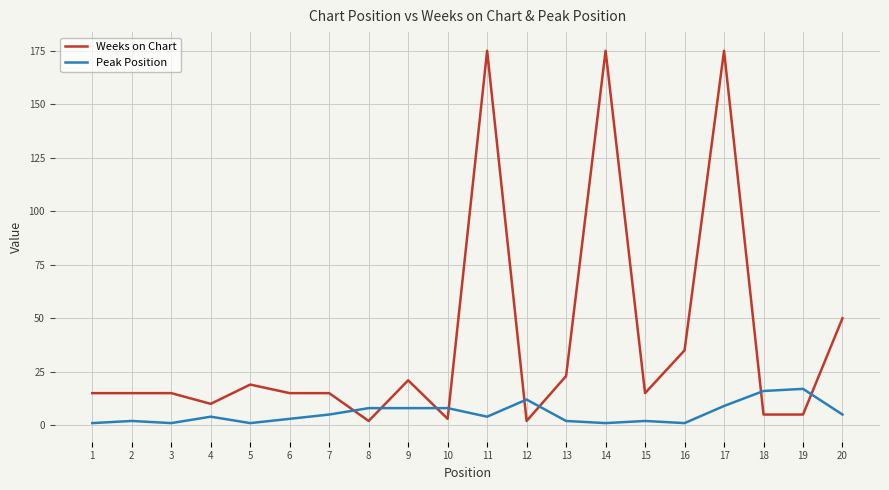

True or false: Peak Position and Weeks on Chart intersect in this chart.

True